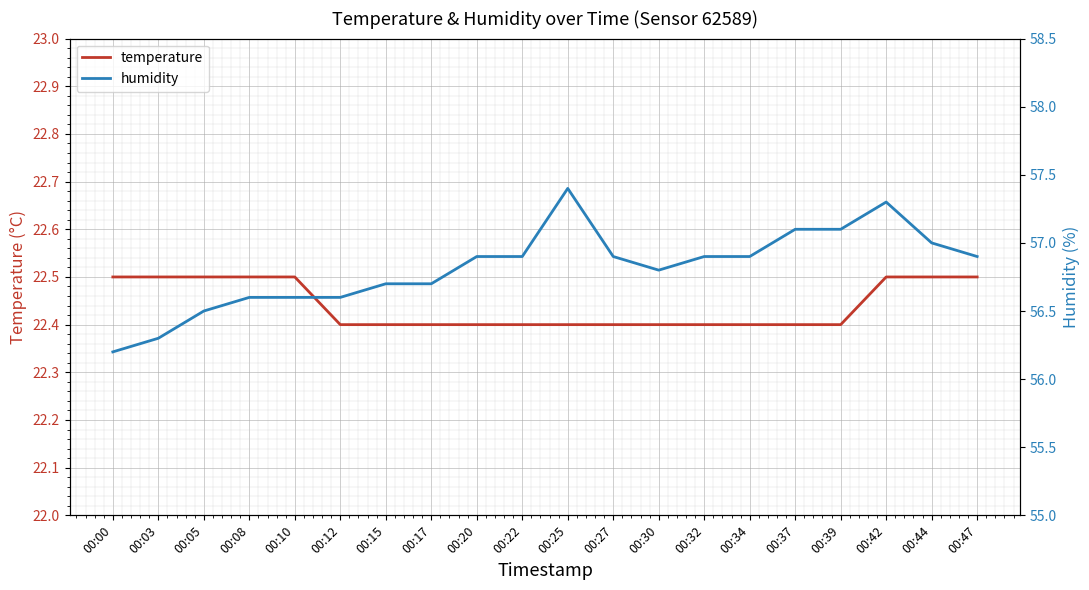

List the series in order of their peak value, lowest first.

temperature, humidity